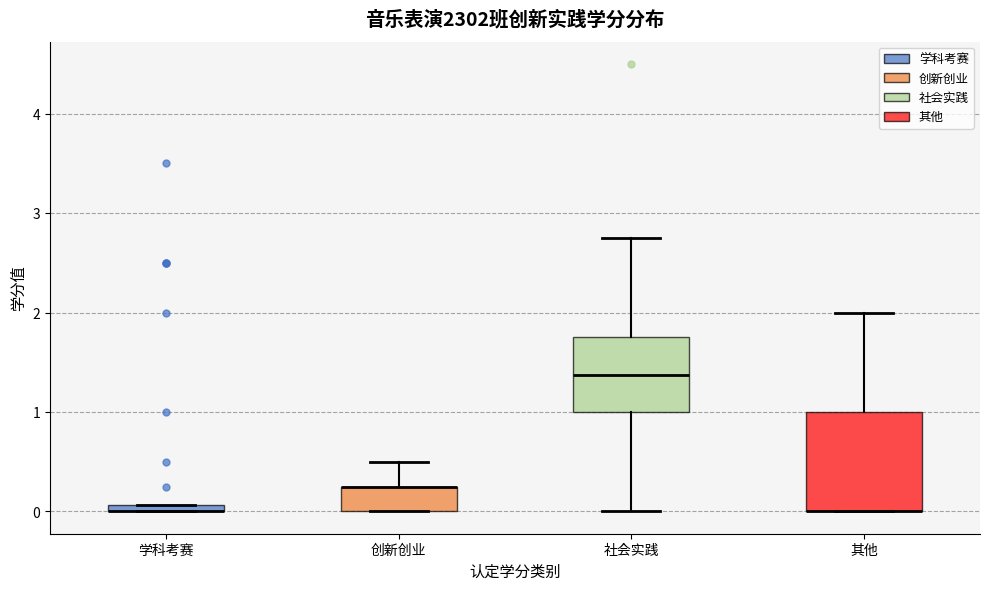

Which box is the tallest, from its lower edge to its upper edge?

其他